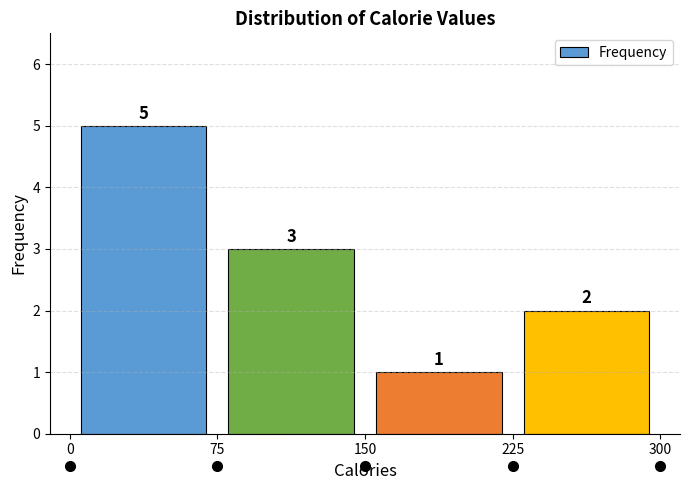

Which range on the x-axis has the tallest bar?

0 to 75